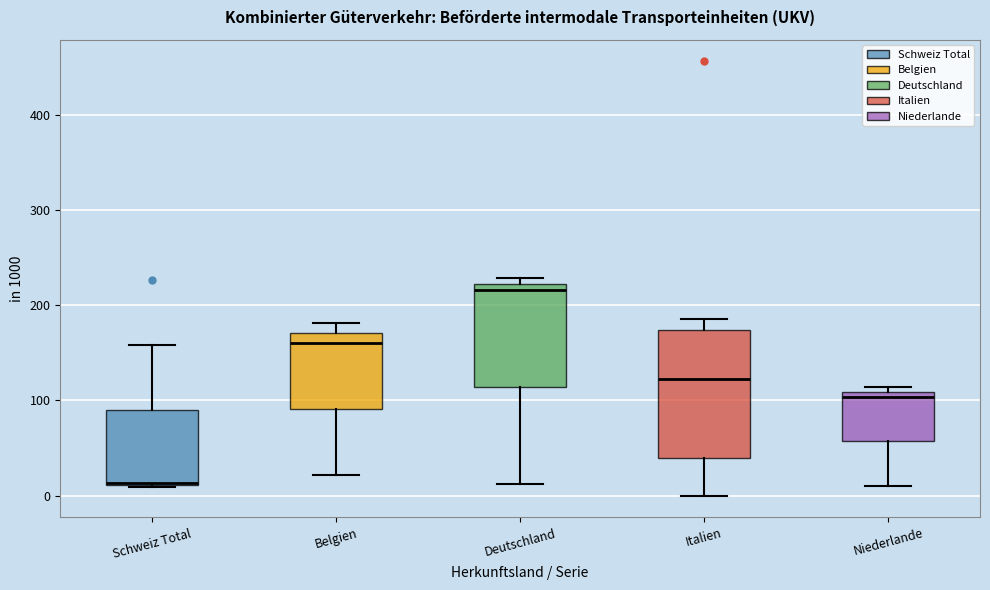

Which box has the lowest median line?

Schweiz Total